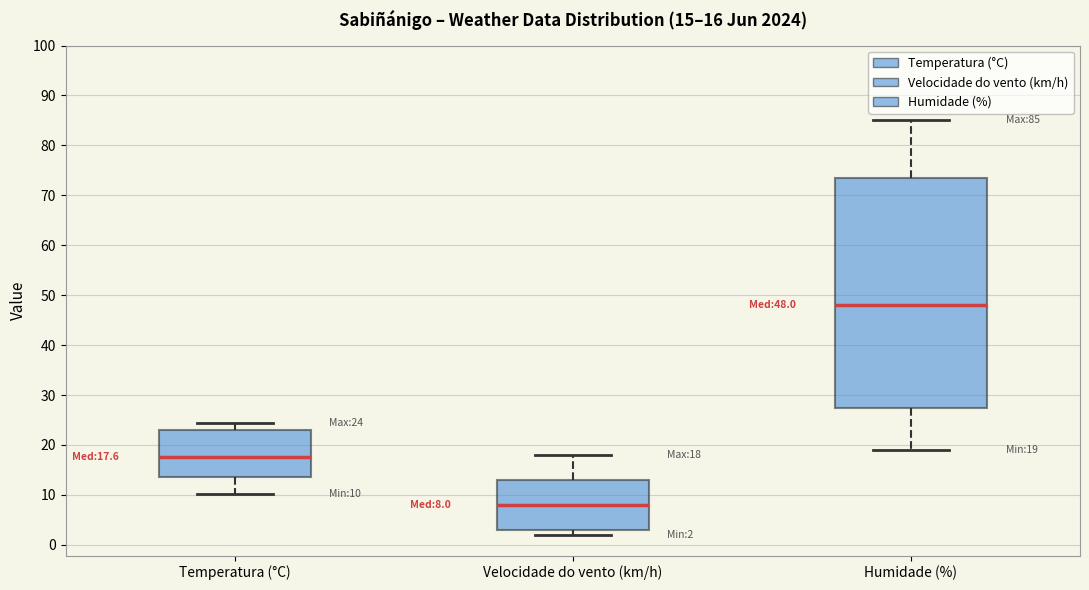

Comparing the boxes themselves (not the whiskers), which one is the tallest?

Humidade (%)